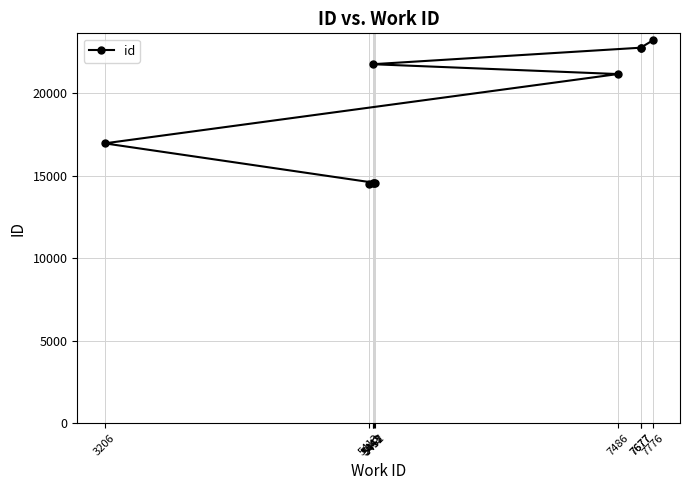

Rank the categories by value from highest to lowest.

7776, 7677, 7677, 5441, 7486, 3206, 5457, 5452, 5443, 5413